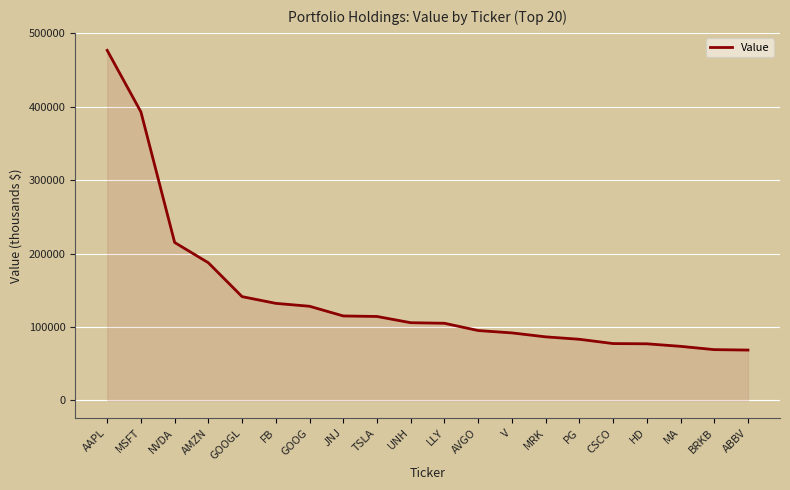

At which category does the chart reach its peak across all series?

AAPL